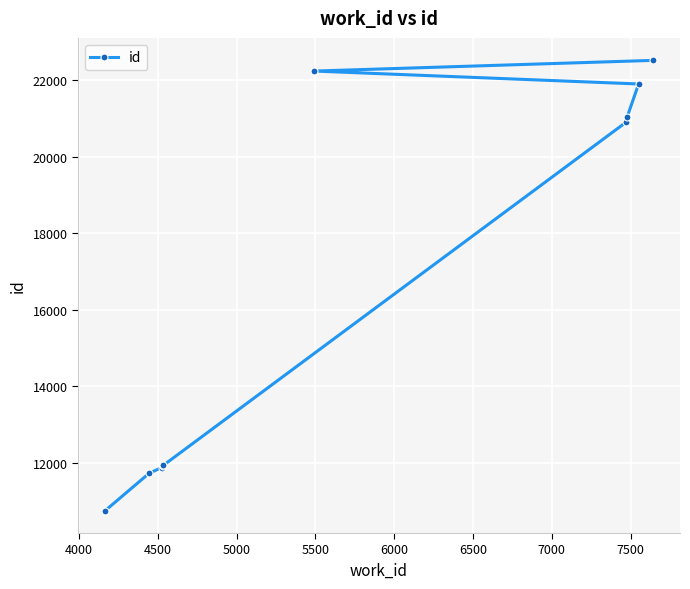

What is the average value?

16683